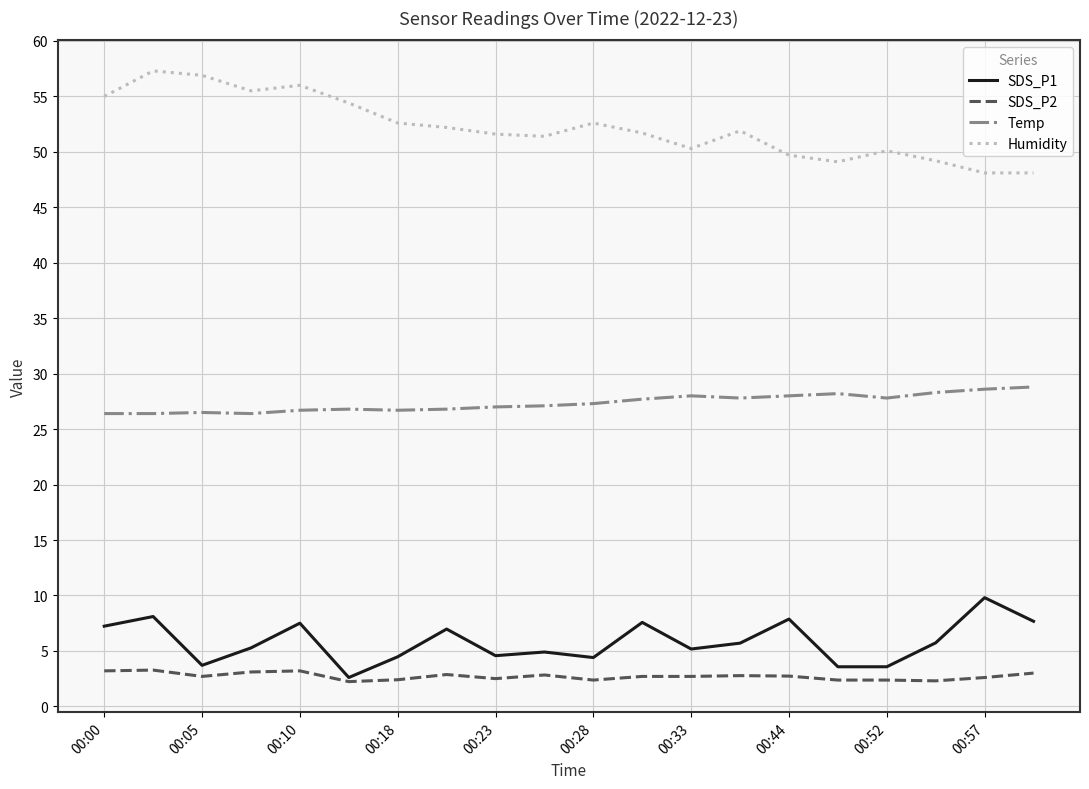

True or false: Humidity and Temp intersect in this chart.

False